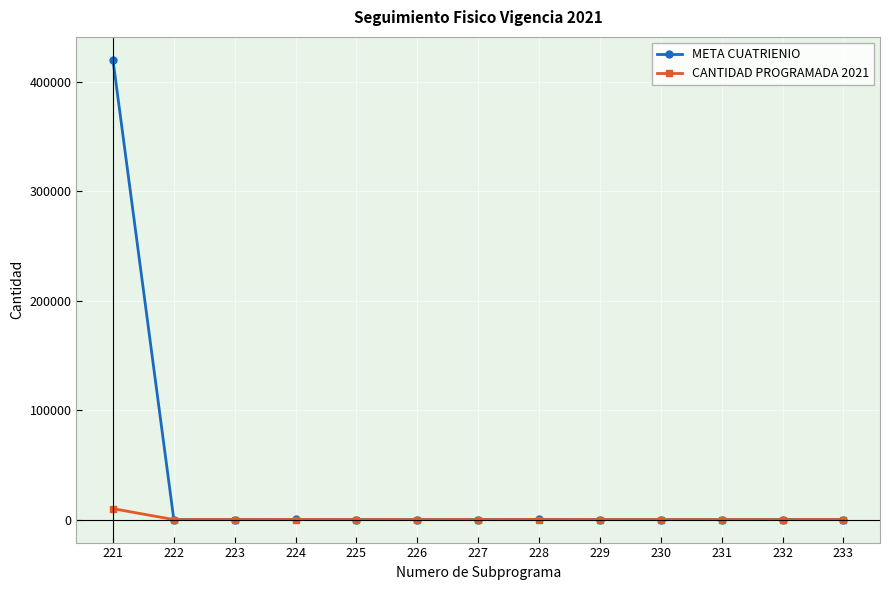

Rank the series by their maximum value, from highest to lowest.

META CUATRIENIO, CANTIDAD PROGRAMADA 2021